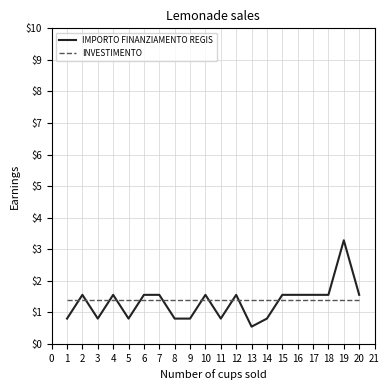

Where does the IMPORTO FINANZIAMENTO REGIS series first go above 1?

2